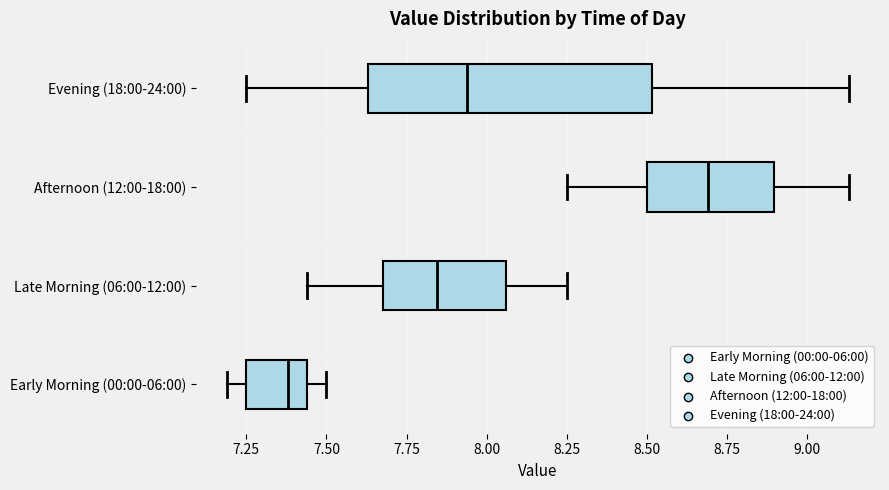

Where does the right whisker of the box for Early Morning (00:00-06:00) end on the x-axis? The values are not printed on the chart, so give them approximately, as read against the axis.

7.50